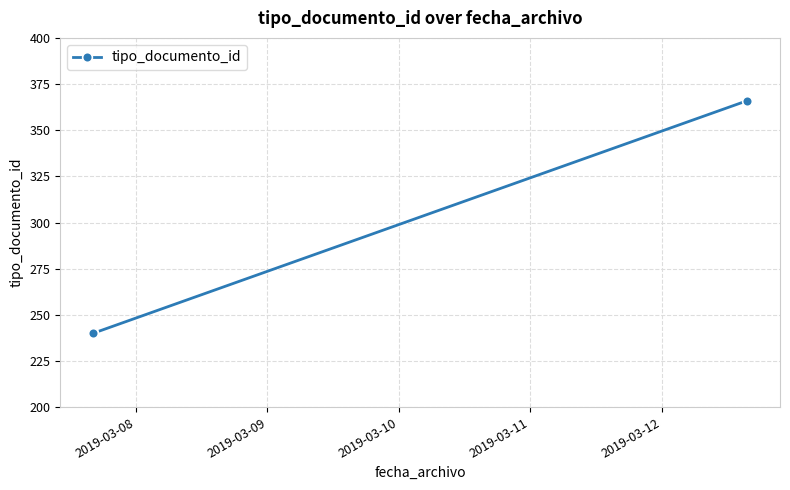

What is the sum of all values?

1086